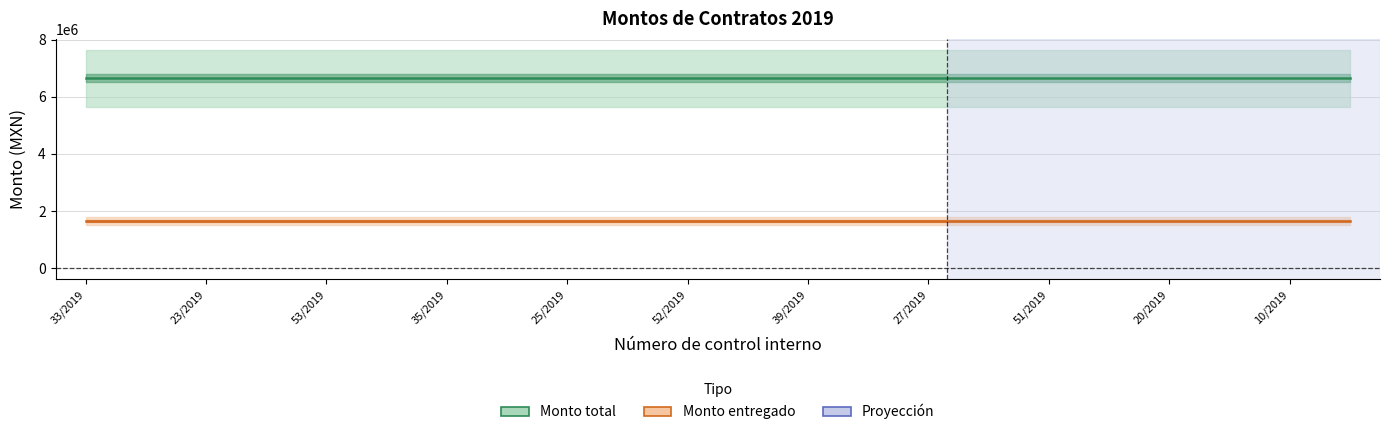

Read the Monto entregado value at 11.

1662500